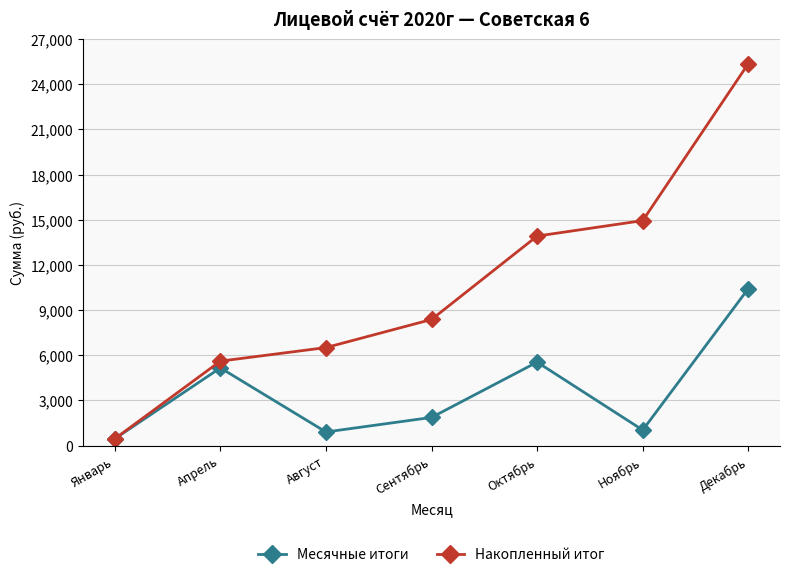

At which category does the chart reach its peak across all series?

Декабрь